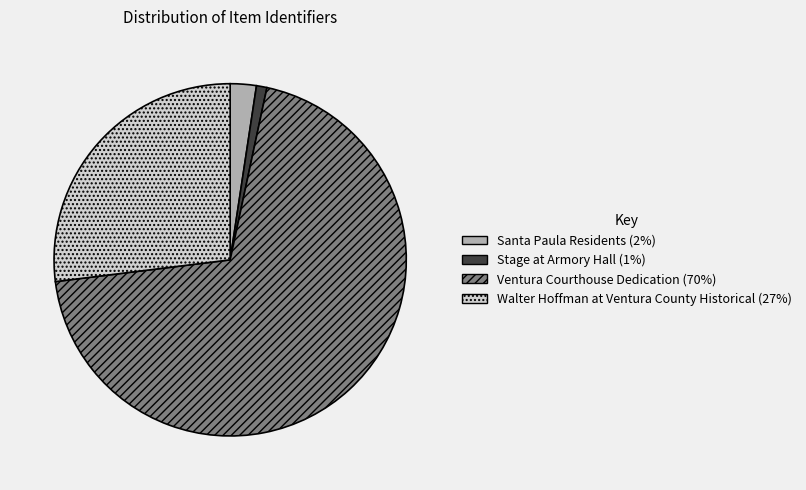

Combined, do Stage at Armory Hall and Ventura Courthouse Dedication account for over 50%?

Yes